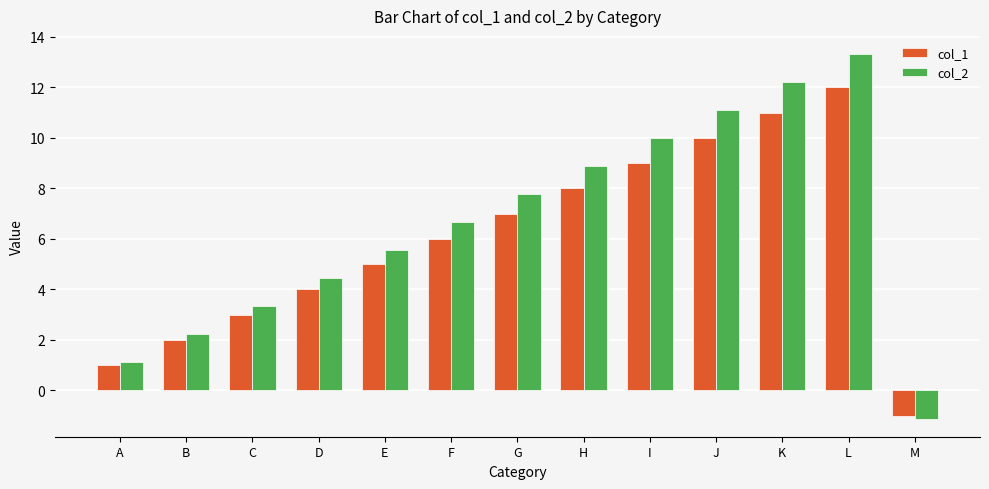

What is the difference between the highest and lowest values at K?

1.2